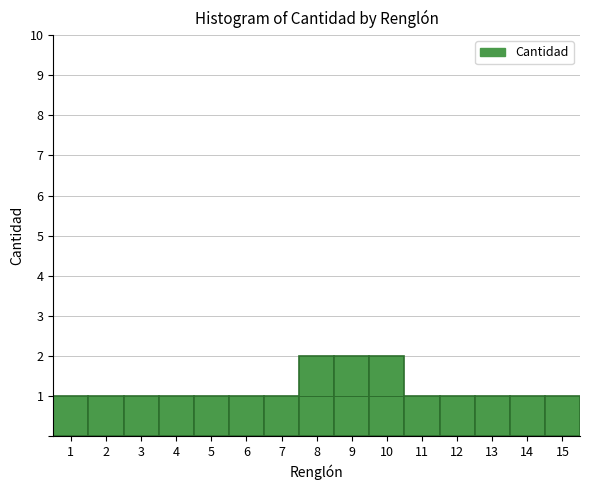

What is the height of the bar covering 9.5 to 10.5 on the x-axis? The values are not printed on the chart, so give them approximately, as read against the axis.

2